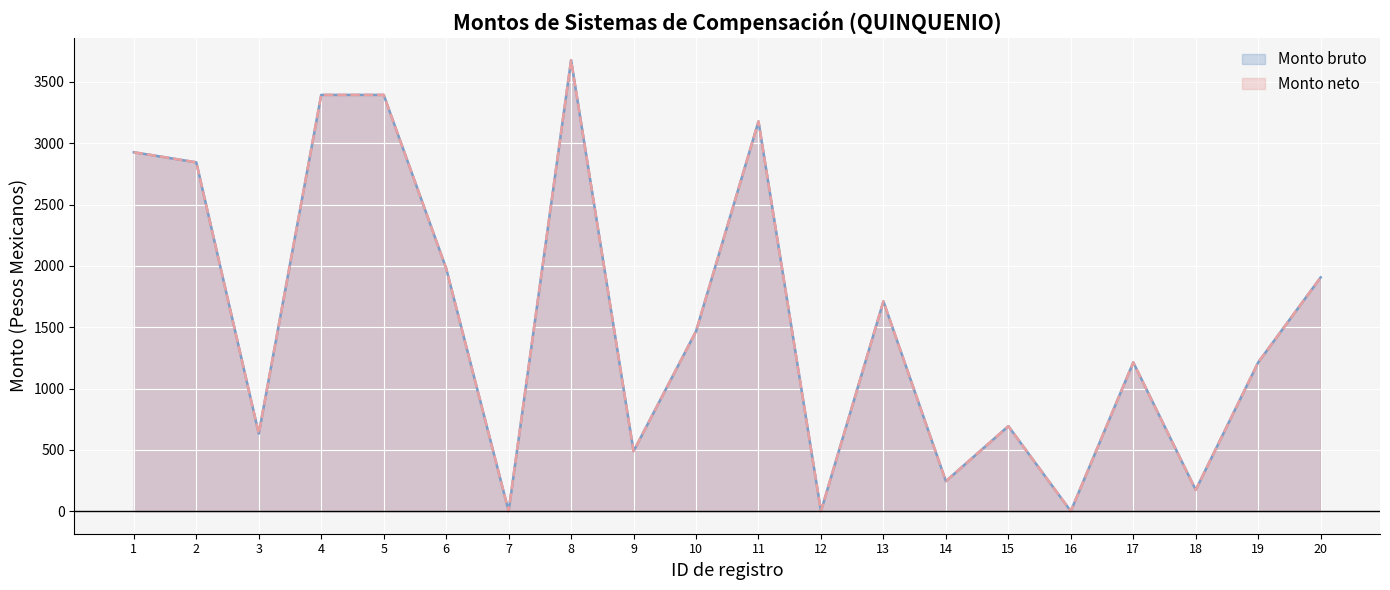

The Monto bruto series shows 632.1 at 3. True or false?

True